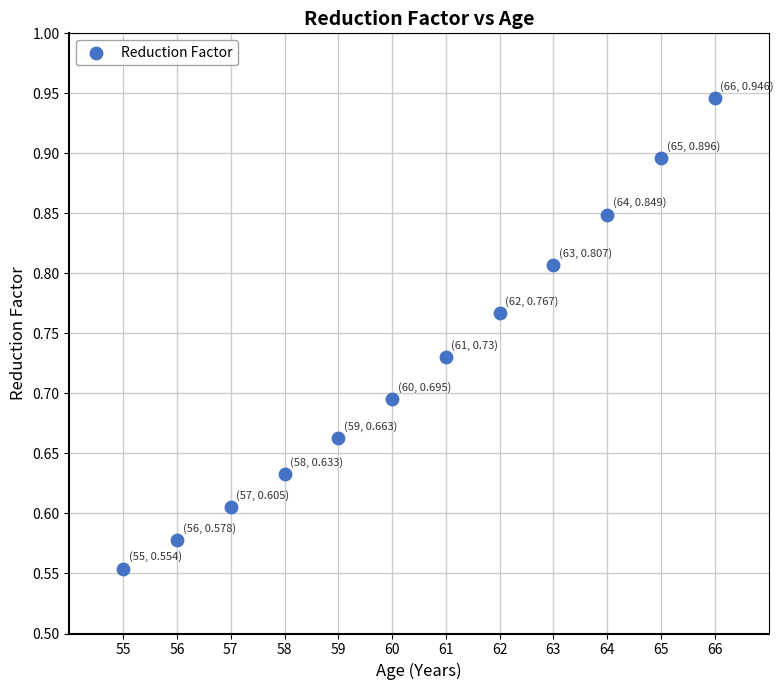

What is the range of Y values (max minus min)?

0.4